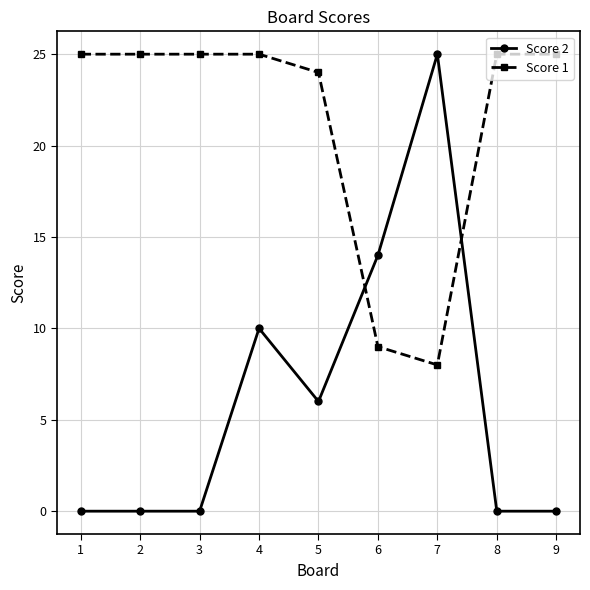

Which series ends up on top after the final intersection of Score 2 and Score 1?

Score 1